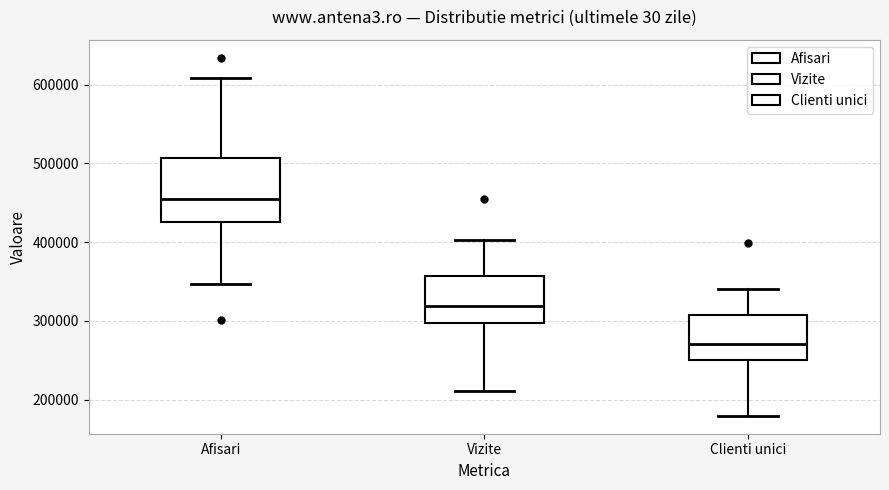

Where does the upper whisker of the box for Afisari end on the y-axis? The values are not printed on the chart, so give them approximately, as read against the axis.

610000